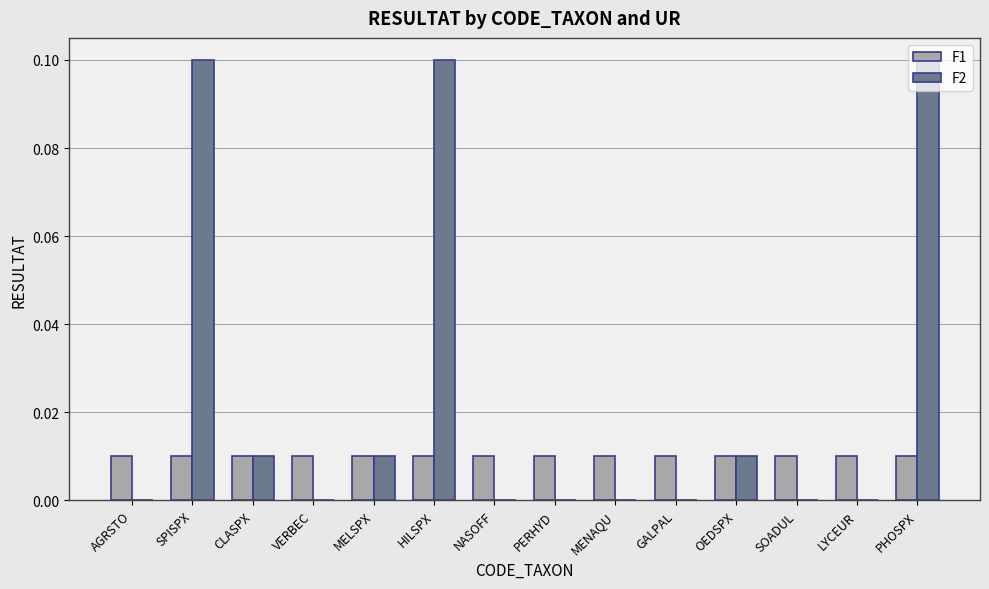

The value of F1 at MENAQU is 0.0. True or false?

True